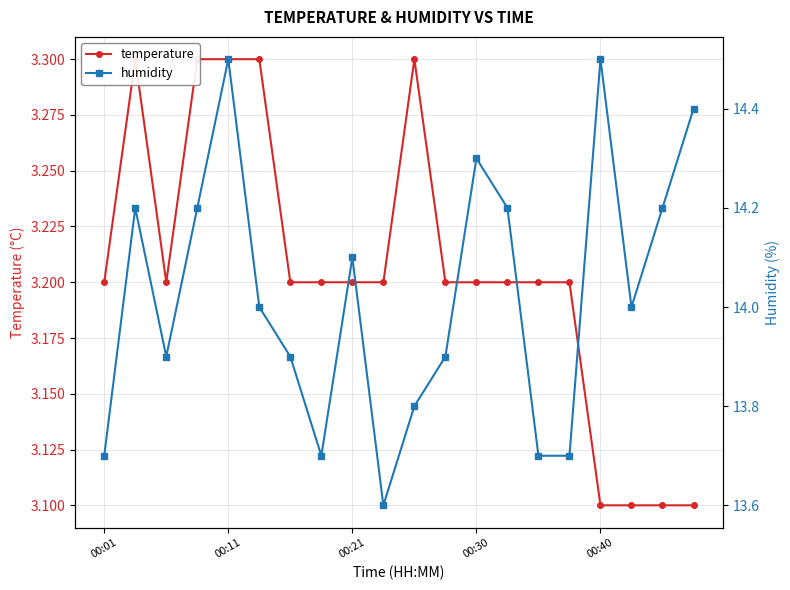

True or false: humidity and temperature cross at least once.

False